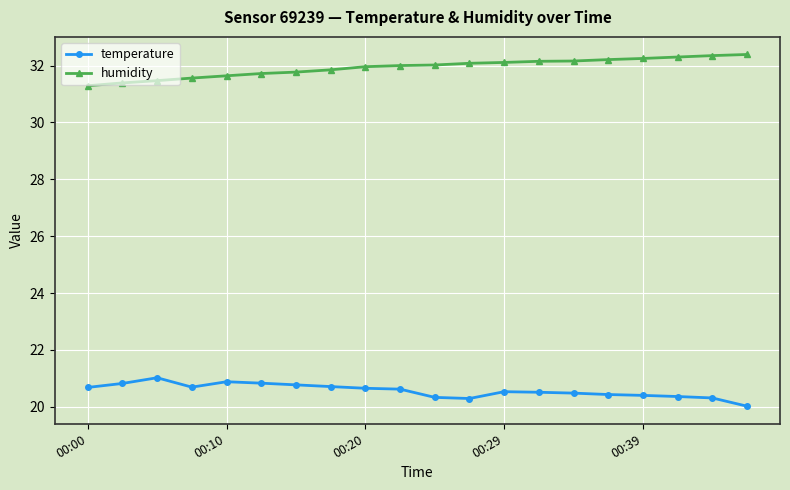

List the series in order of their overall mean, lowest first.

temperature, humidity